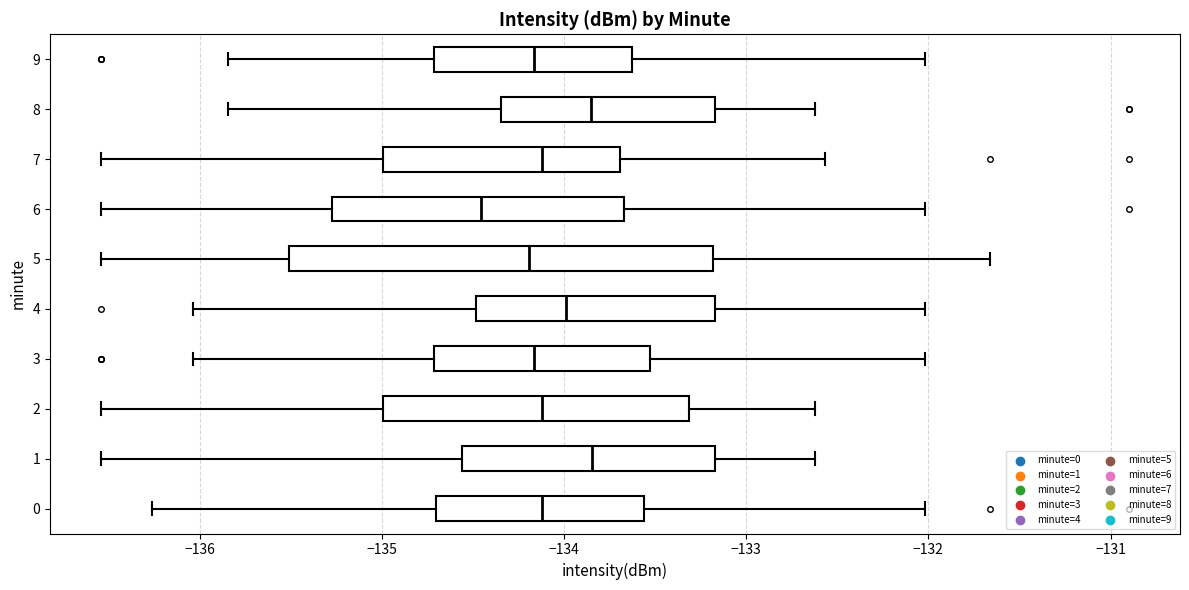

Comparing the boxes themselves (not the whiskers), which one is the widest?

5